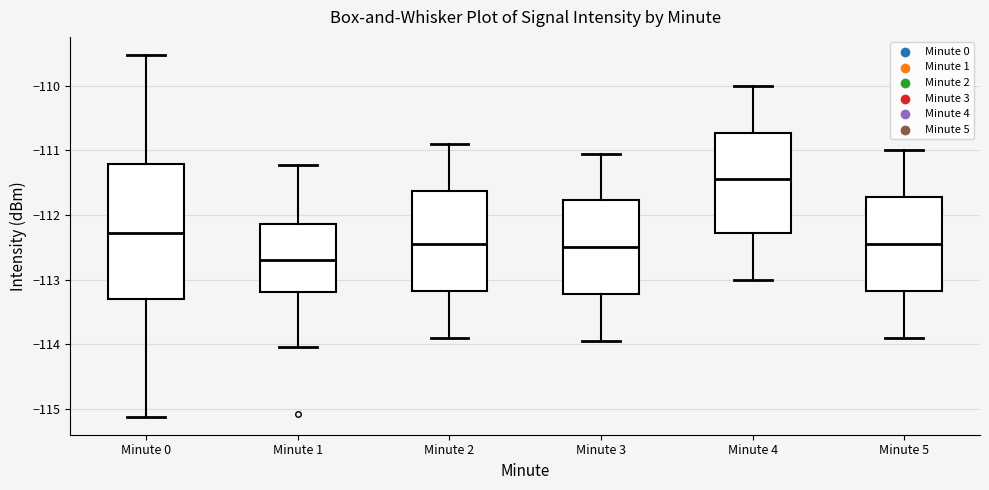

Where is the upper edge of the box for Minute 4 on the y-axis? The values are not printed on the chart, so give them approximately, as read against the axis.

-110.7